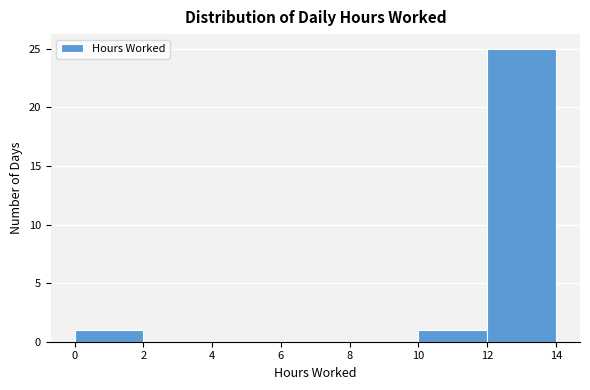

How tall is the bar that spans 12 to 14 on the x-axis? The values are not printed on the chart, so give them approximately, as read against the axis.

25